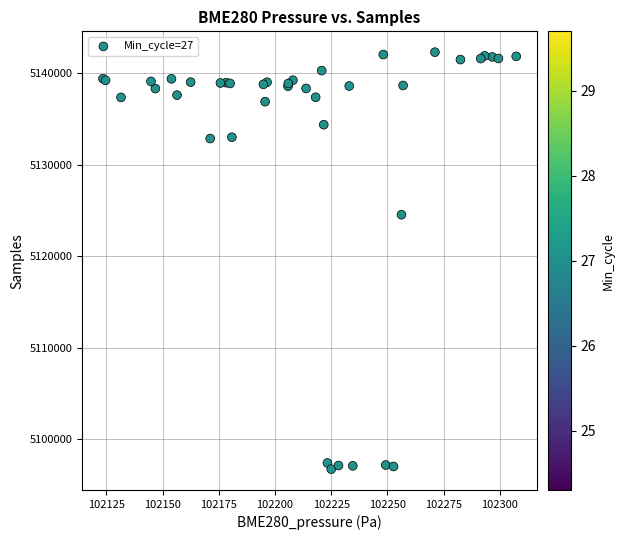

What Y value in the scatter plot is closest to 5119498?

5124517